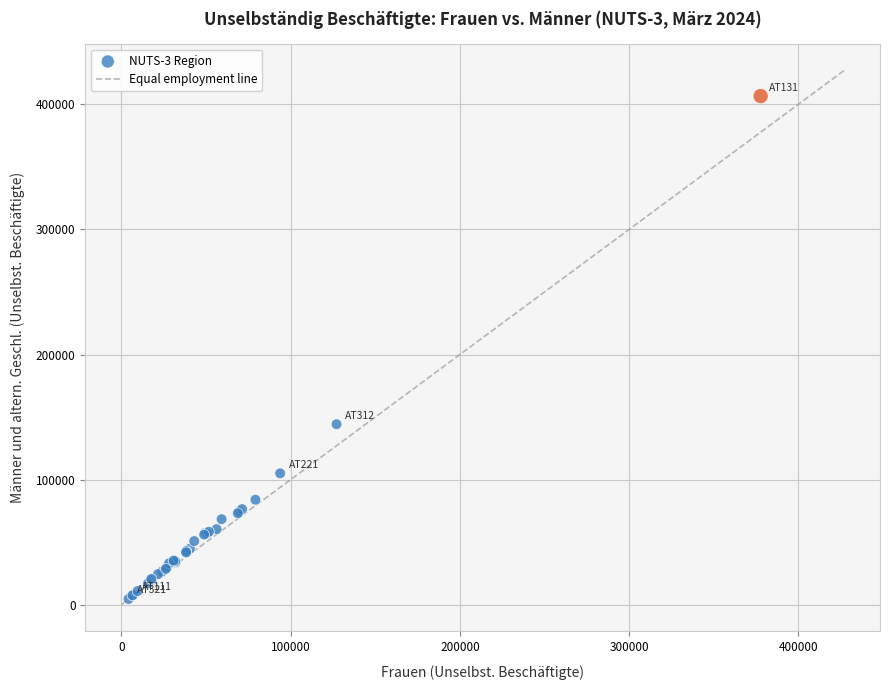

What Y value in the scatter plot is closest to 205585?

144268